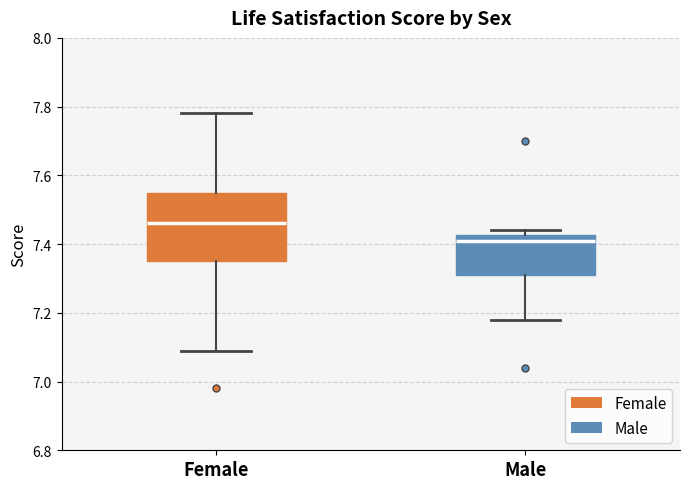

Where does the lower whisker of the box for Male end on the y-axis? The values are not printed on the chart, so give them approximately, as read against the axis.

7.18